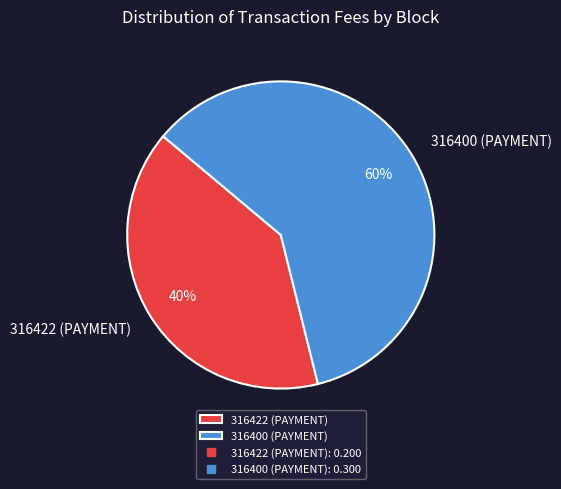

Count the number of slices in the pie.

2